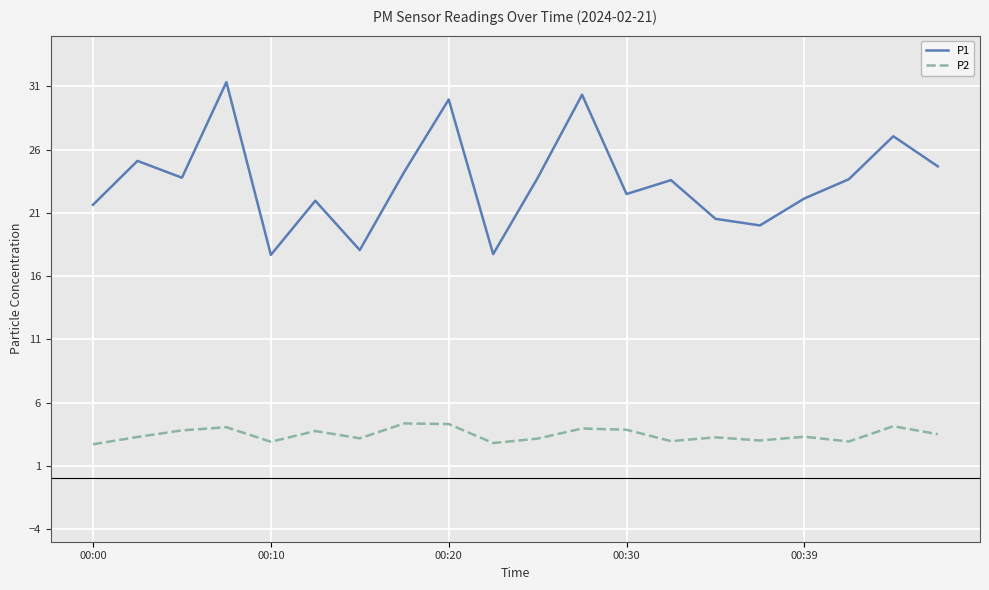

What is the sum of all P1 values?

469.6